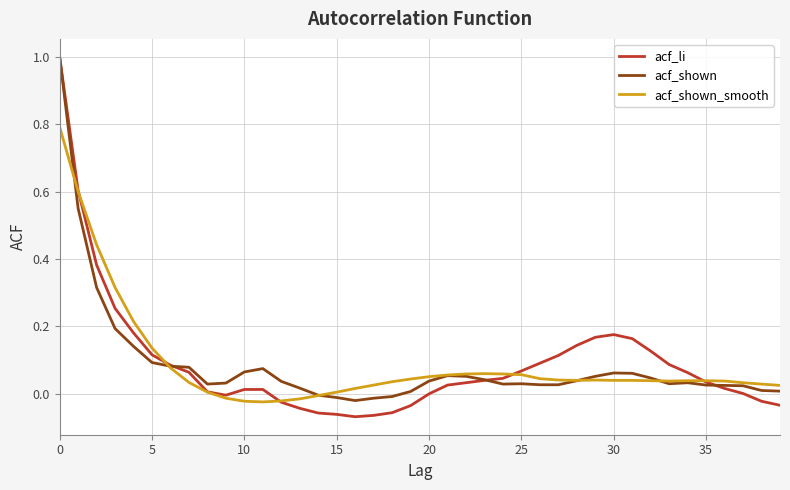

What are all the series names shown in the legend?

acf_li, acf_shown, acf_shown_smooth